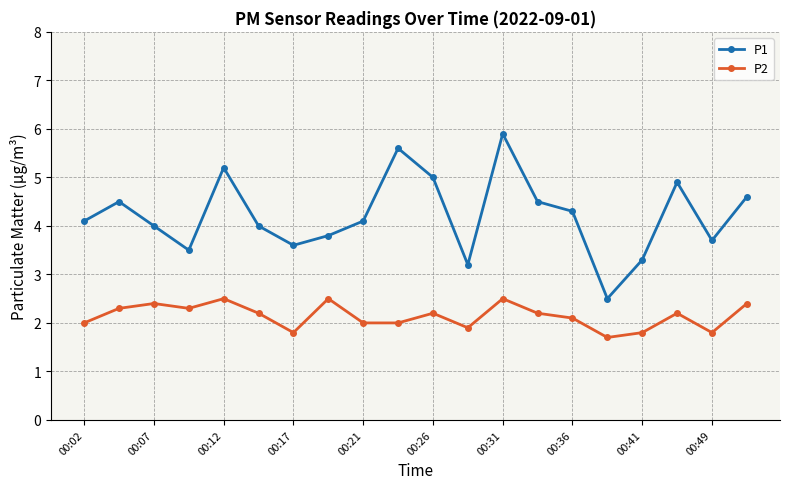

True or false: P2 and P1 intersect in this chart.

False